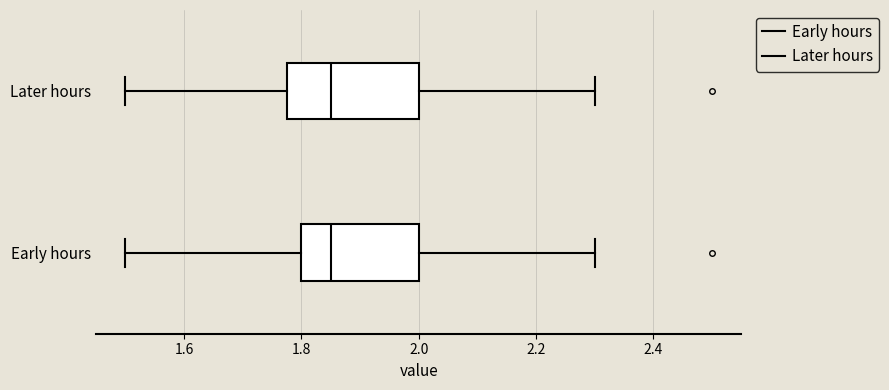

Reading bottom to top, transcribe this box plot: for each box, give where its median line is, the range the box spans, and where its two whiskers end, as read against the x-axis. The values are not printed on the chart, so give them approximately, as read against the axis.

Early hours: median 1.86, box 1.80 to 2.00, whiskers 1.50 to 2.30
Later hours: median 1.86, box 1.78 to 2.00, whiskers 1.50 to 2.30